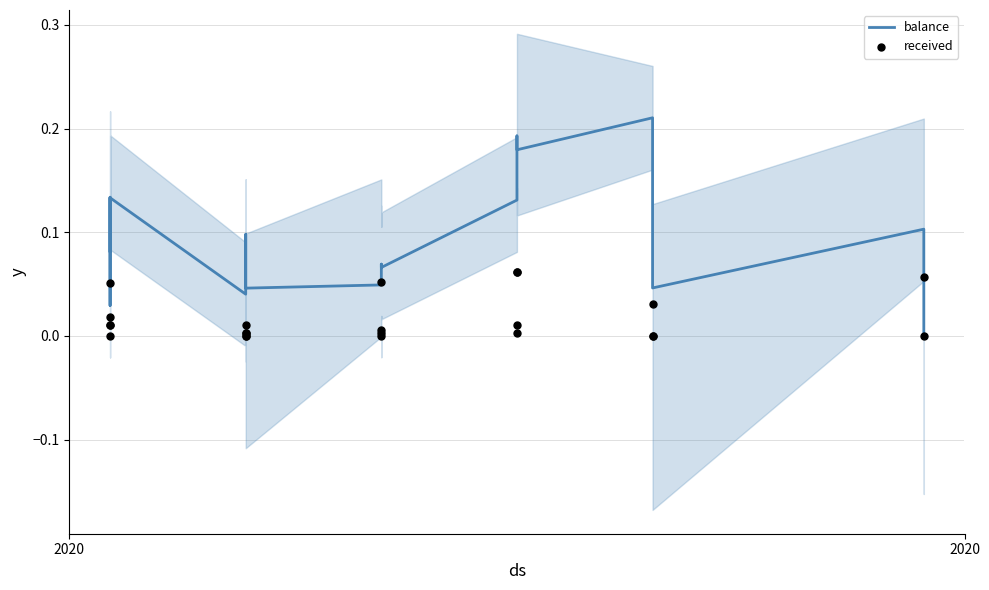

What are all the series names shown in the legend?

balance, received